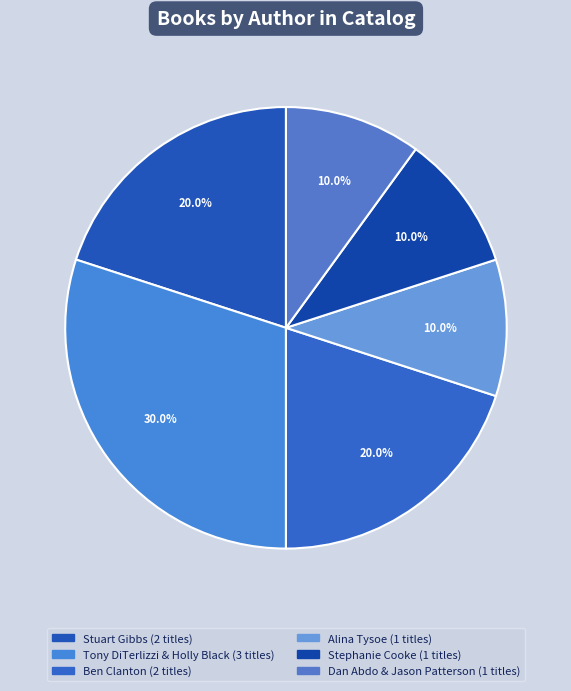

Count the number of slices in the pie.

6